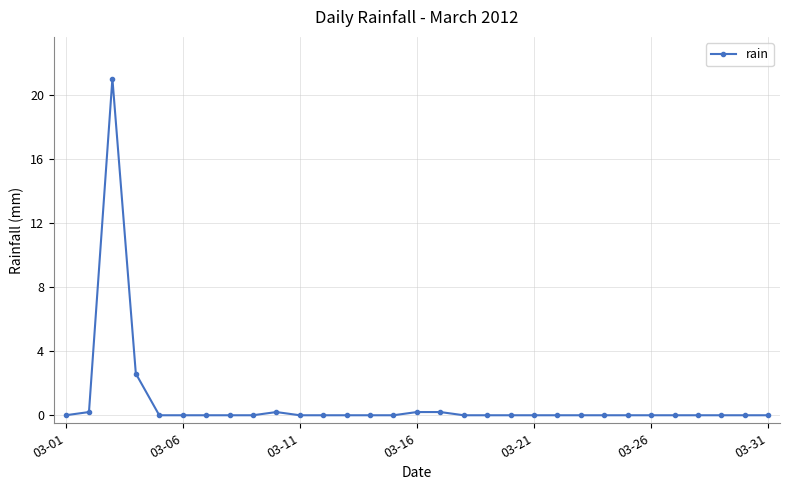

What is the sum of all values?

24.4